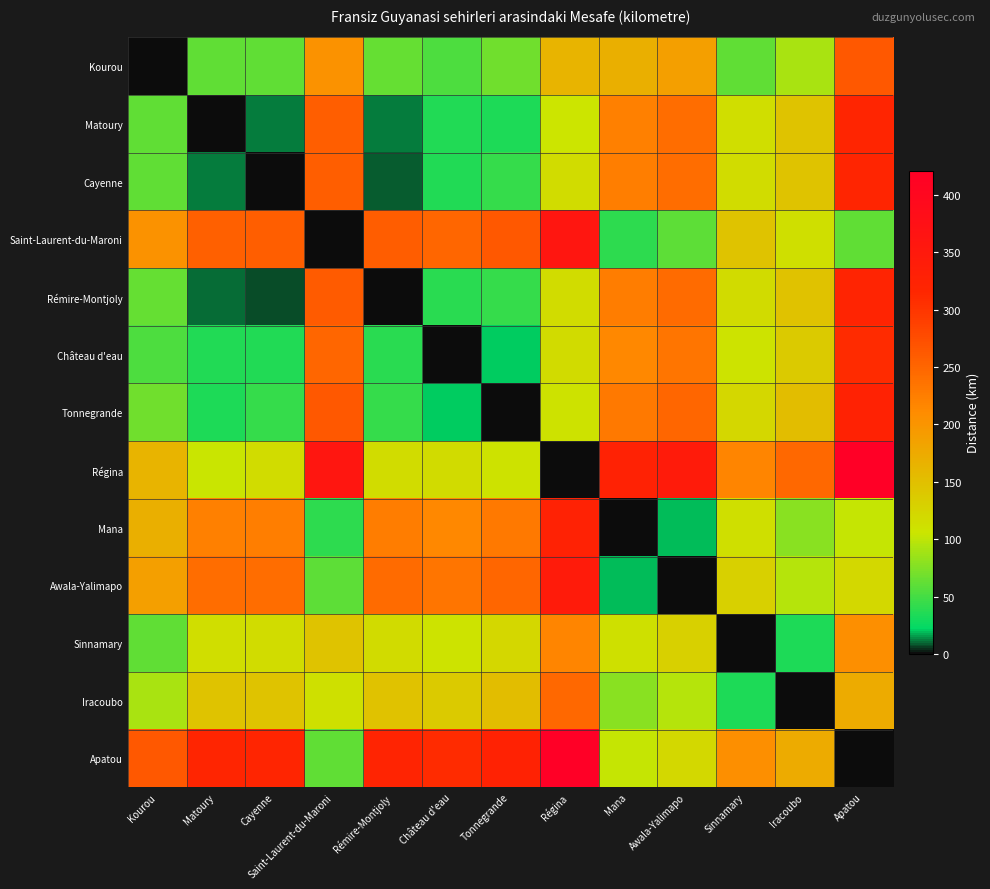

Rank the series by their maximum value, from lowest to highest.

Sinnamary, Iracoubo, Kourou, Château d'eau, Matoury, Cayenne, Rémire-Montjoly, Tonnegrande, Mana, Awala-Yalimapo, Saint-Laurent-du-Maroni, Régina, Apatou